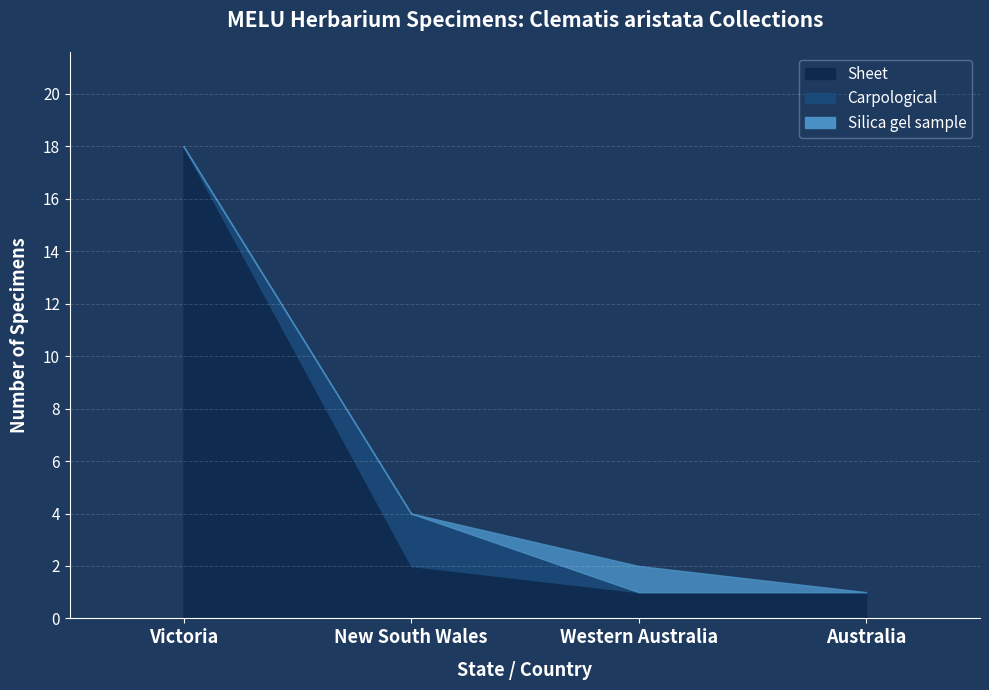

True or false: Sheet and Carpological cross at least once.

False